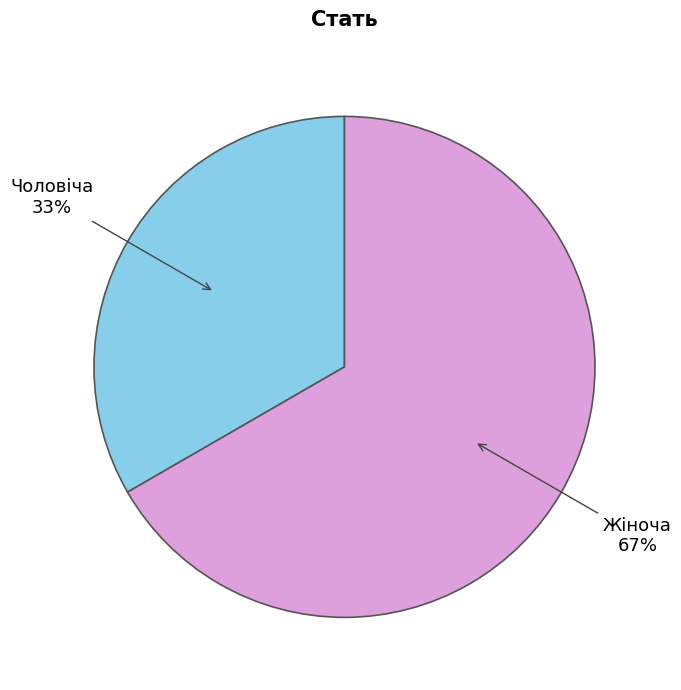

What percentage is the Чоловіча slice, to the nearest percent?

33%